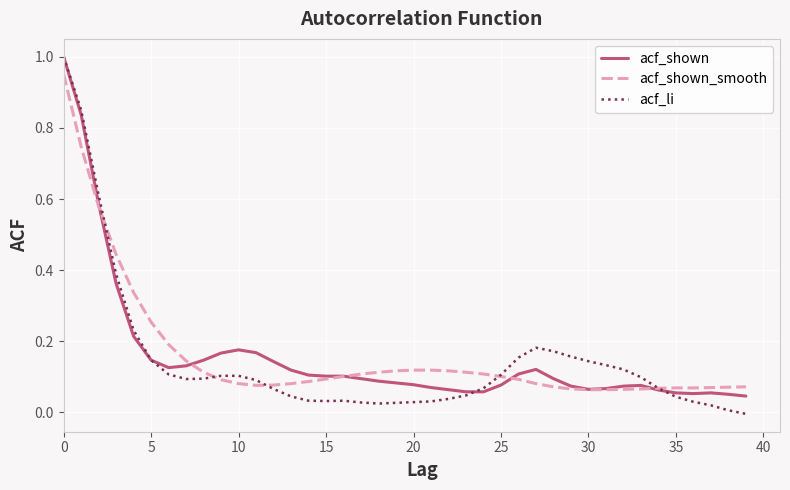

Which series has the largest range (max minus min)?

acf_li